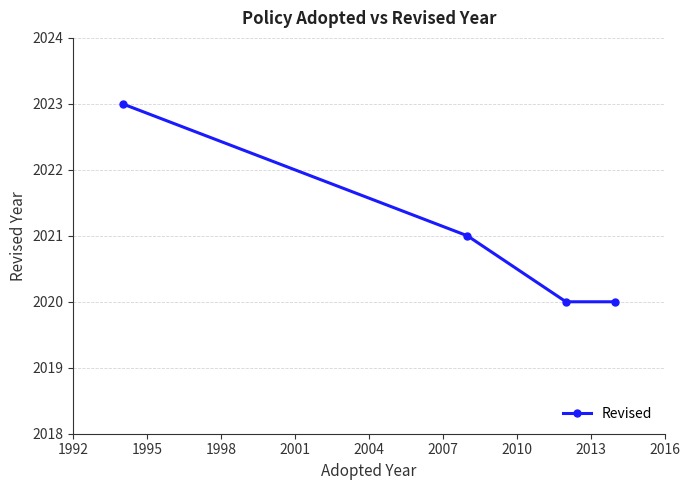

Reading left to right, list all the values displayed in this chart.

2023	2021	2020	2020